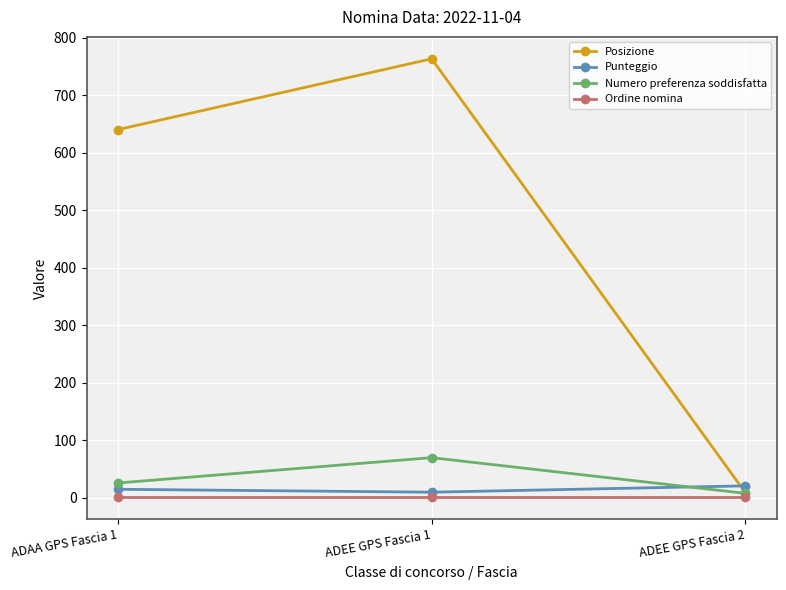

What is the maximum value shown in the chart?

763.0